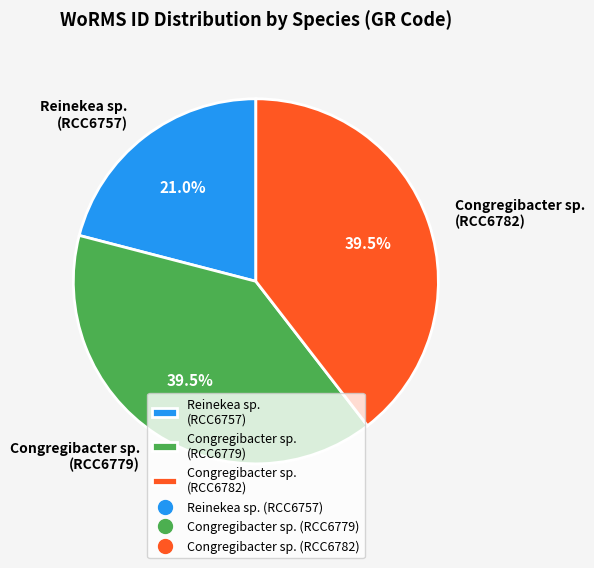

Is there any slice that represents more than half of the pie?

No